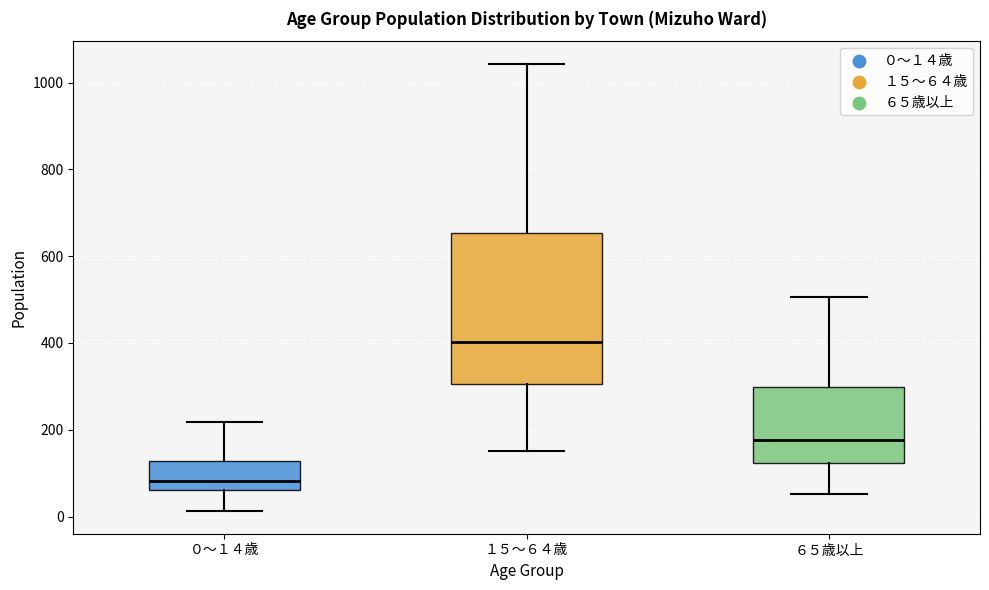

Which box's median line is the lowest?

０～１４歳